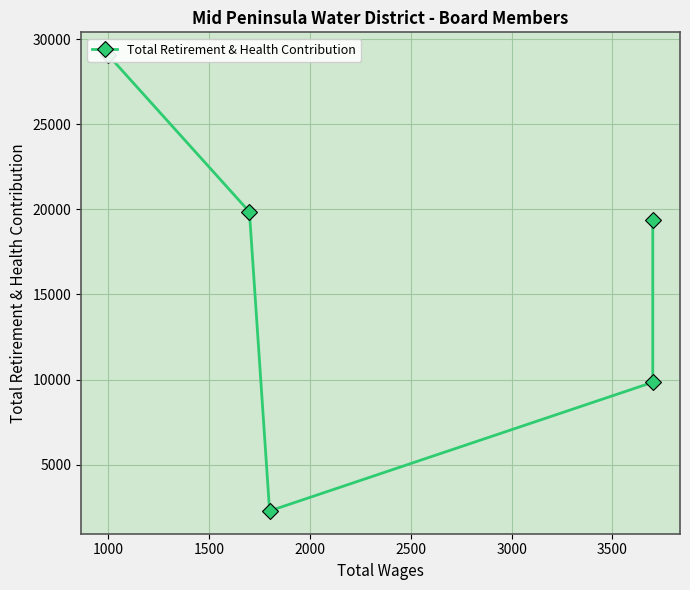

Between 1000 and 1500, which is larger?

1000